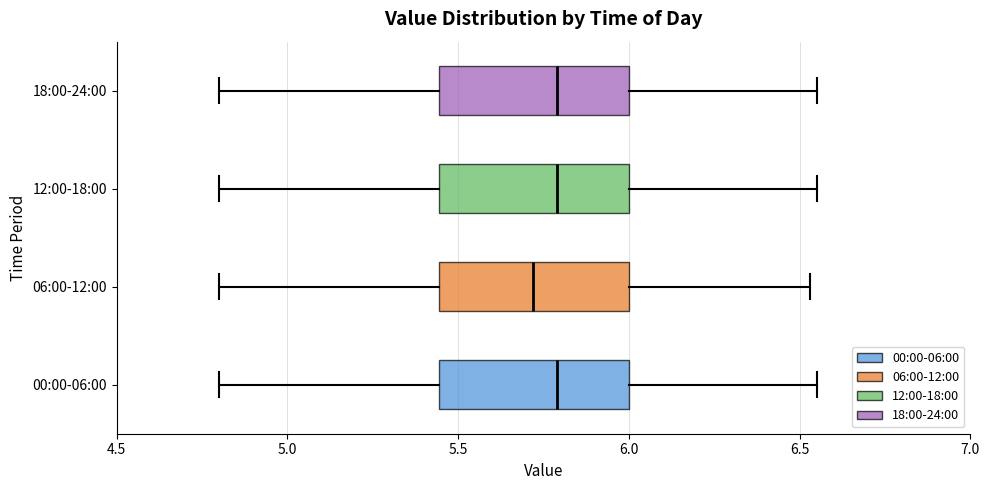

Reading bottom to top, transcribe this box plot: for each box, give where its median line is, the range the box spans, and where its two whiskers end, as read against the x-axis. The values are not printed on the chart, so give them approximately, as read against the axis.

00:00-06:00: median 5.80, box 5.45 to 6.00, whiskers 4.80 to 6.55
06:00-12:00: median 5.70, box 5.45 to 6.00, whiskers 4.80 to 6.55
12:00-18:00: median 5.80, box 5.45 to 6.00, whiskers 4.80 to 6.55
18:00-24:00: median 5.80, box 5.45 to 6.00, whiskers 4.80 to 6.55